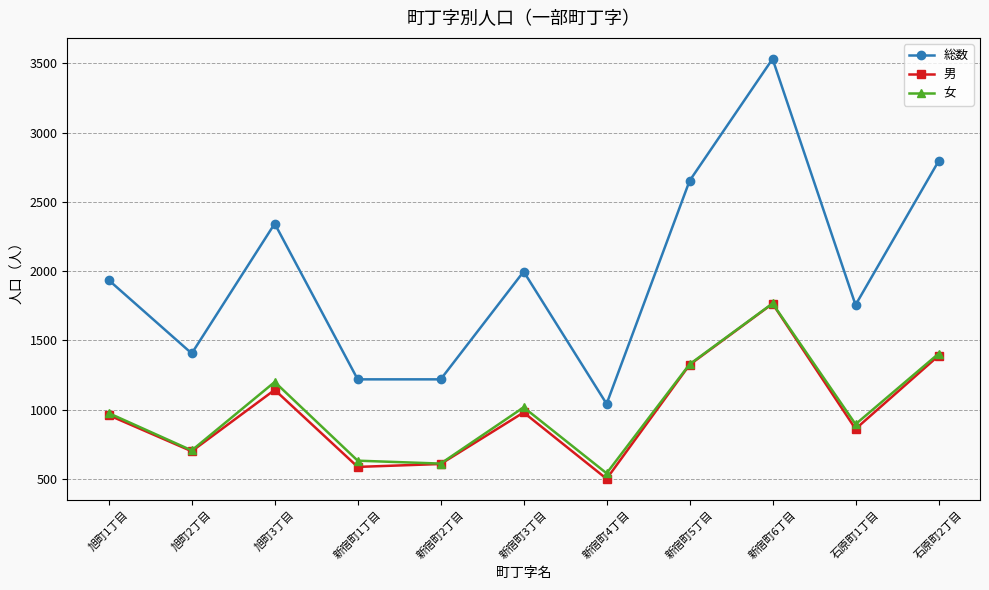

The value of 女 at 旭町3丁目 is 1644. True or false?

False